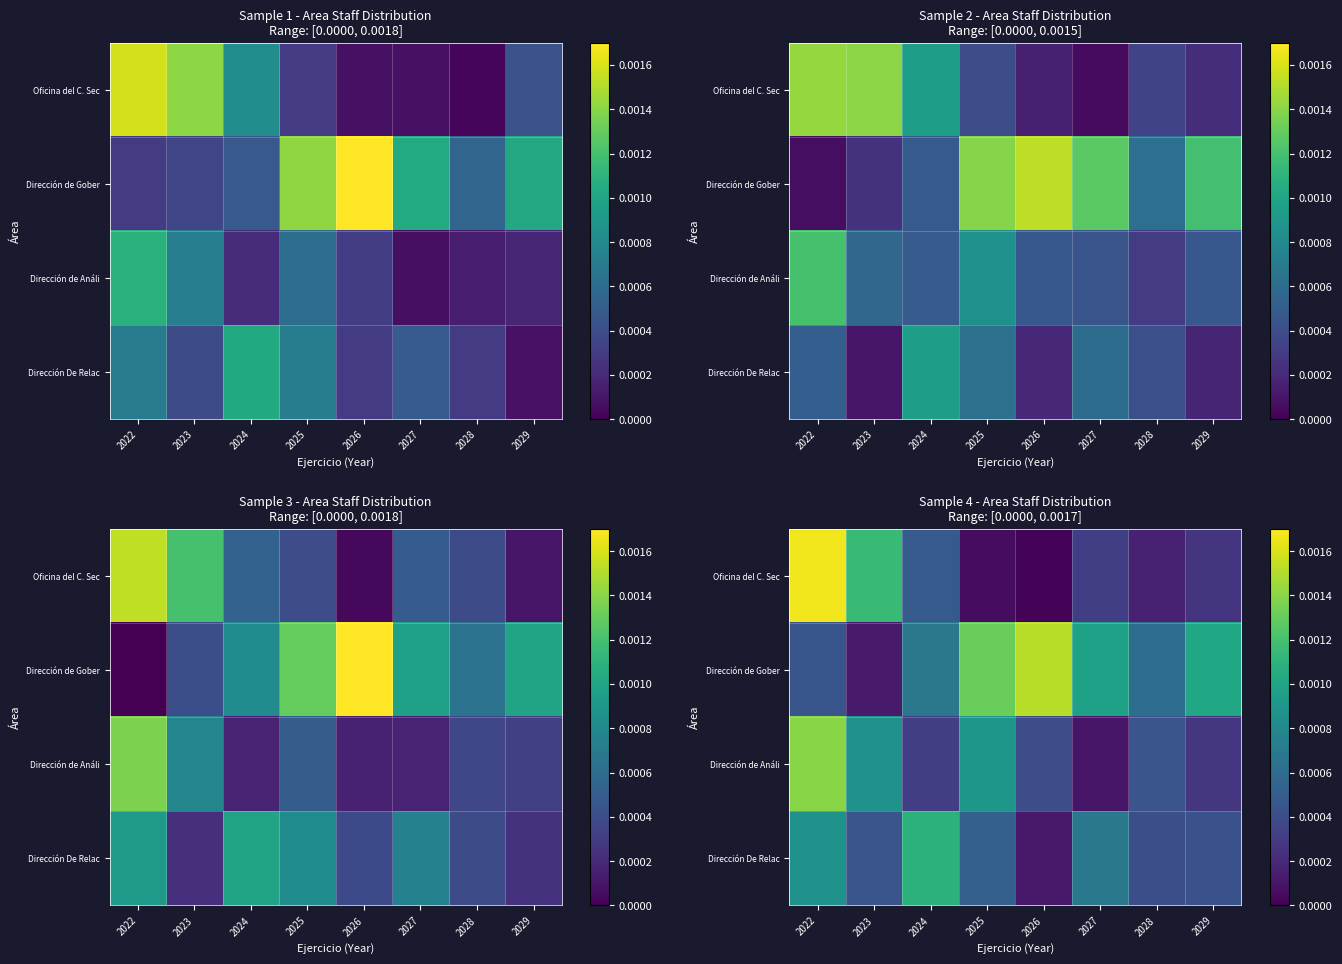

The Oficina del C. Sec series shows 0.0 at 2024. True or false?

True